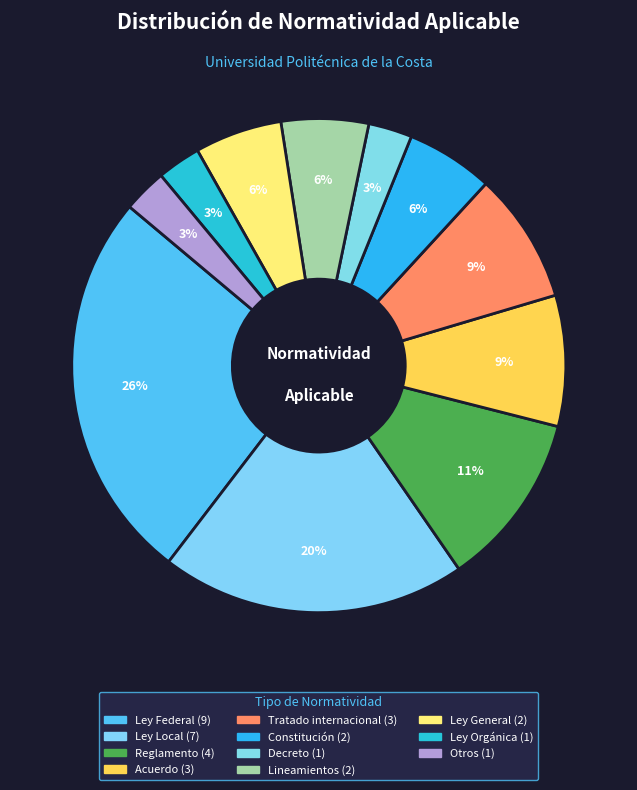

How many segments does this pie chart have?

11